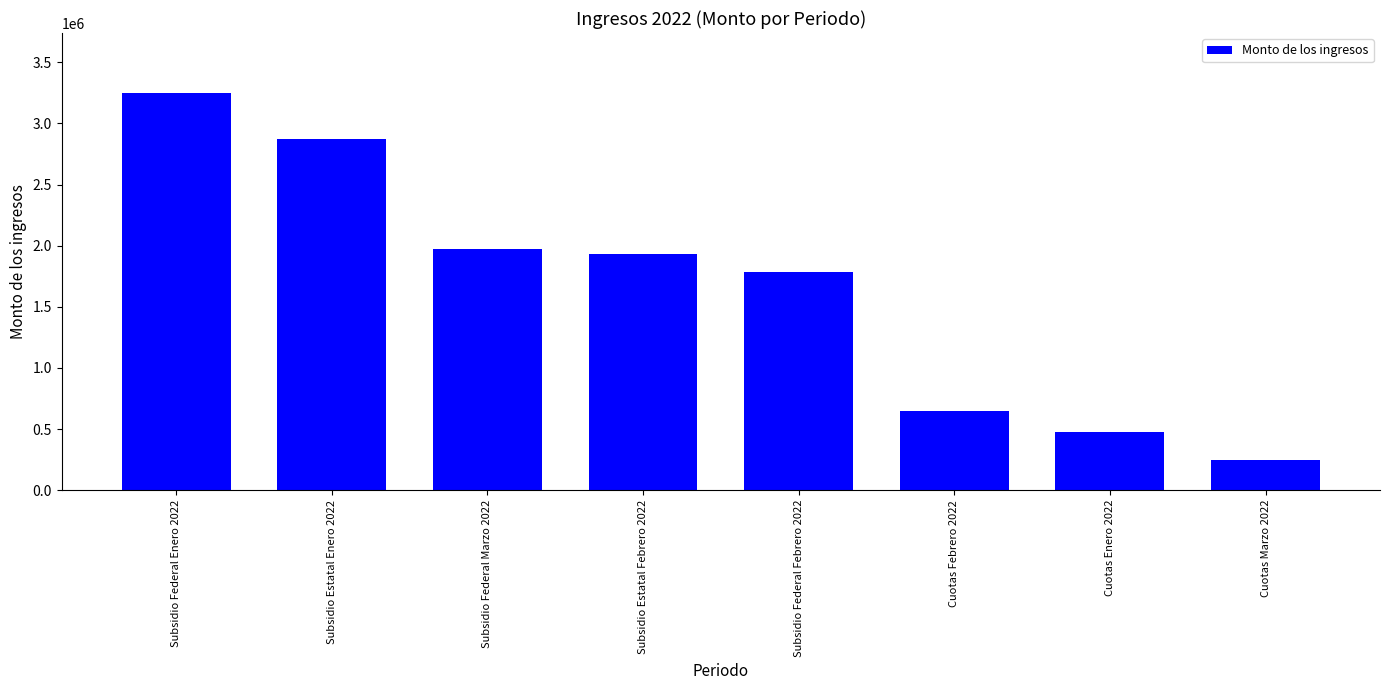

How many data points are less than 1934470?

4